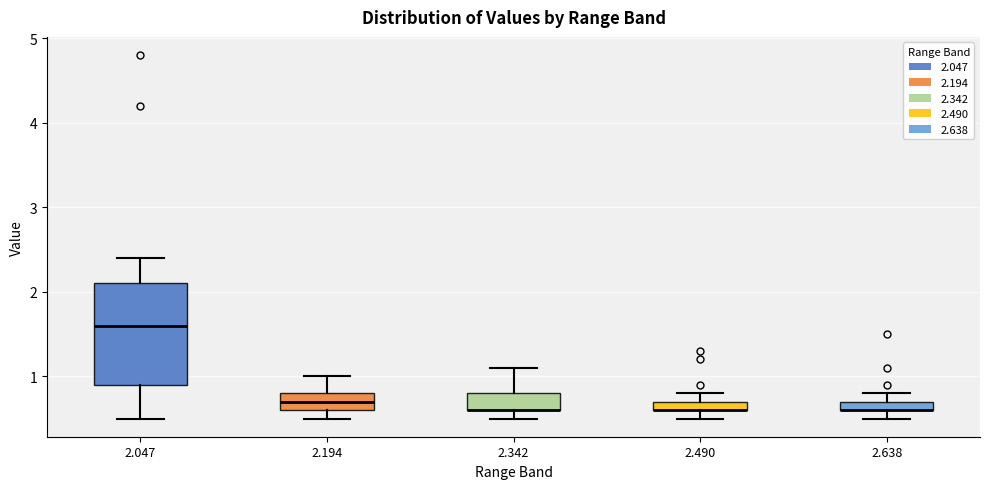

Where does the median line of the box at x = 2.194 sit on the y-axis? The values are not printed on the chart, so give them approximately, as read against the axis.

0.7